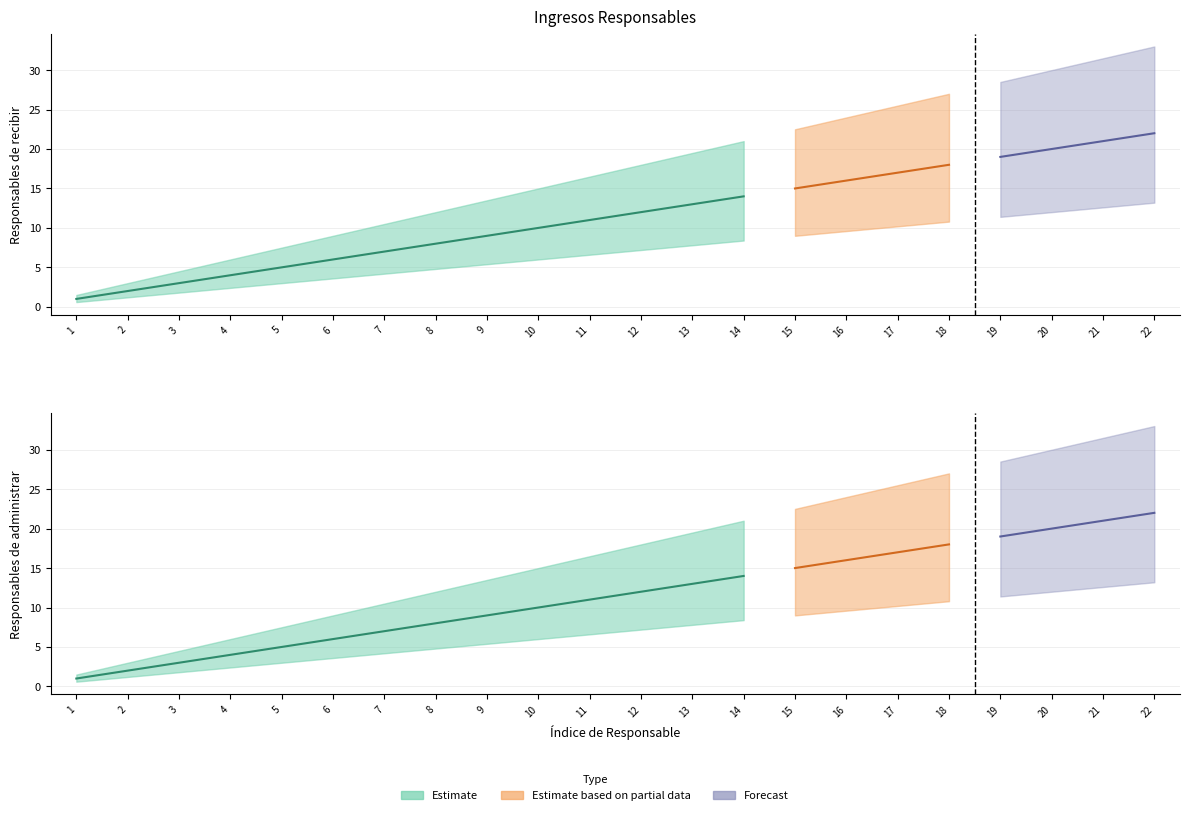

How many data points in Responsables de recibir los ingresos are above 12?

10